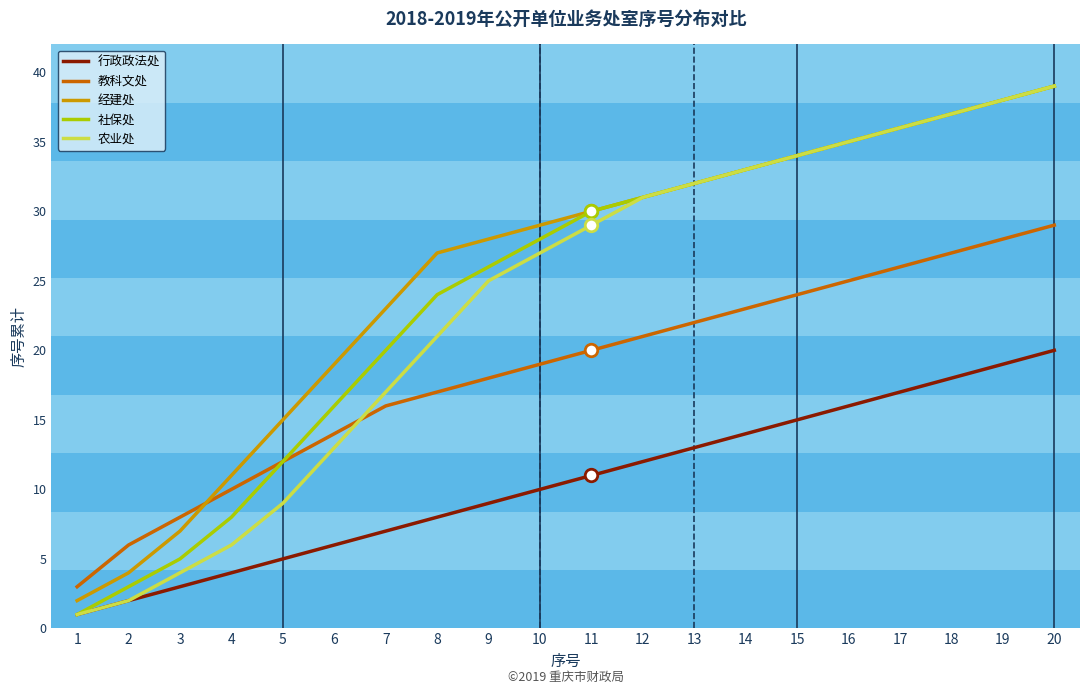

Rank the categories by 社保处 value from highest to lowest.

20, 19, 18, 17, 16, 15, 14, 13, 12, 11, 10, 9, 8, 7, 6, 5, 4, 3, 2, 1